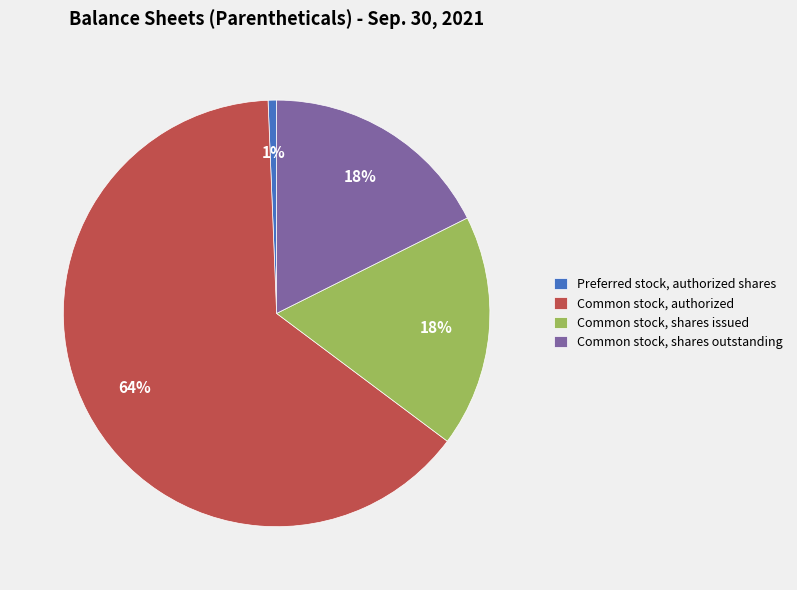

To the nearest percent, what is the average slice percentage?

25%